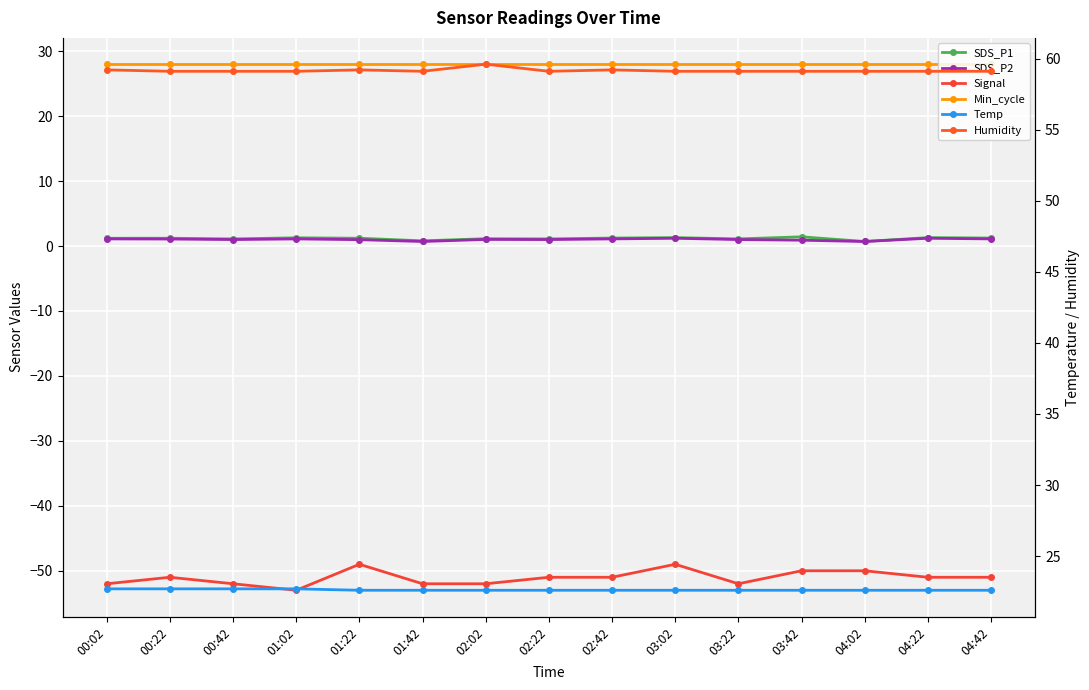

The Min_cycle series shows 28.0 at 01:02. True or false?

True